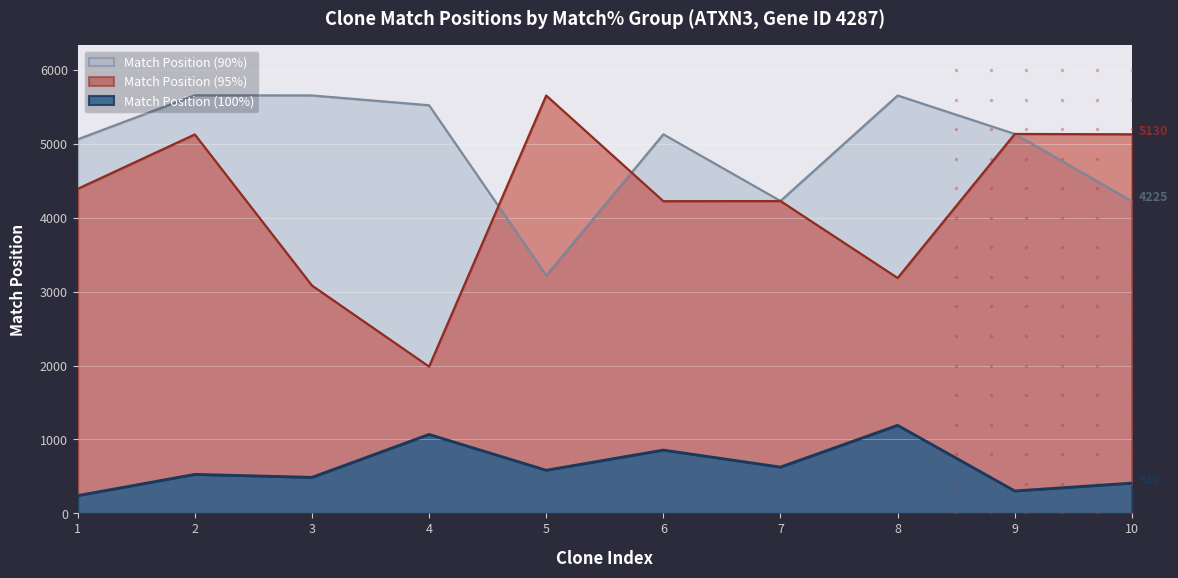

At which category is the sum across all series the highest?

2